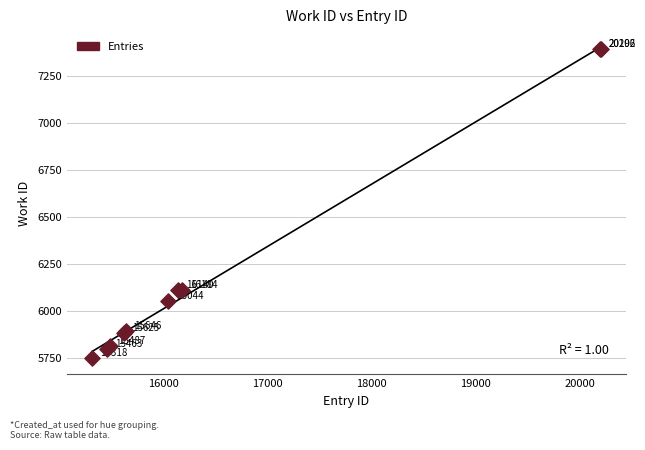

What Y value in the scatter plot is closest to 6570?

6108